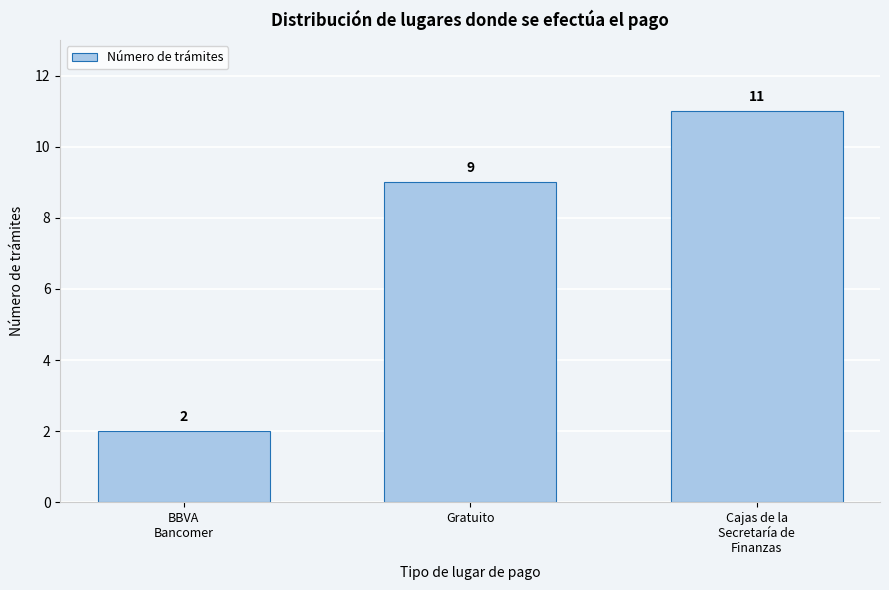

Reading right to left, list all the values displayed in this chart.

11	9	2